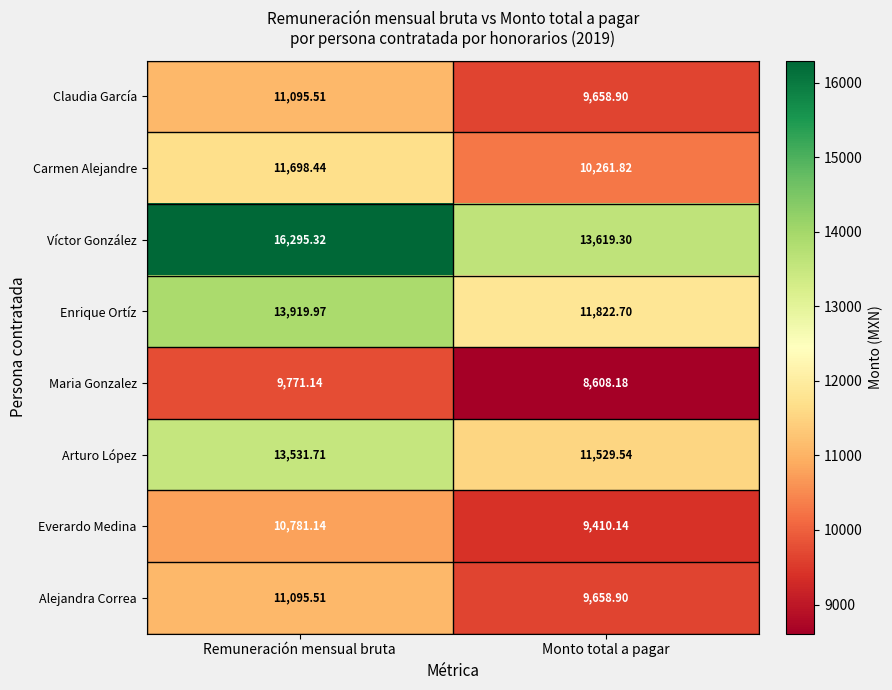

Which category has the lowest value across all series?

Monto total a pagar